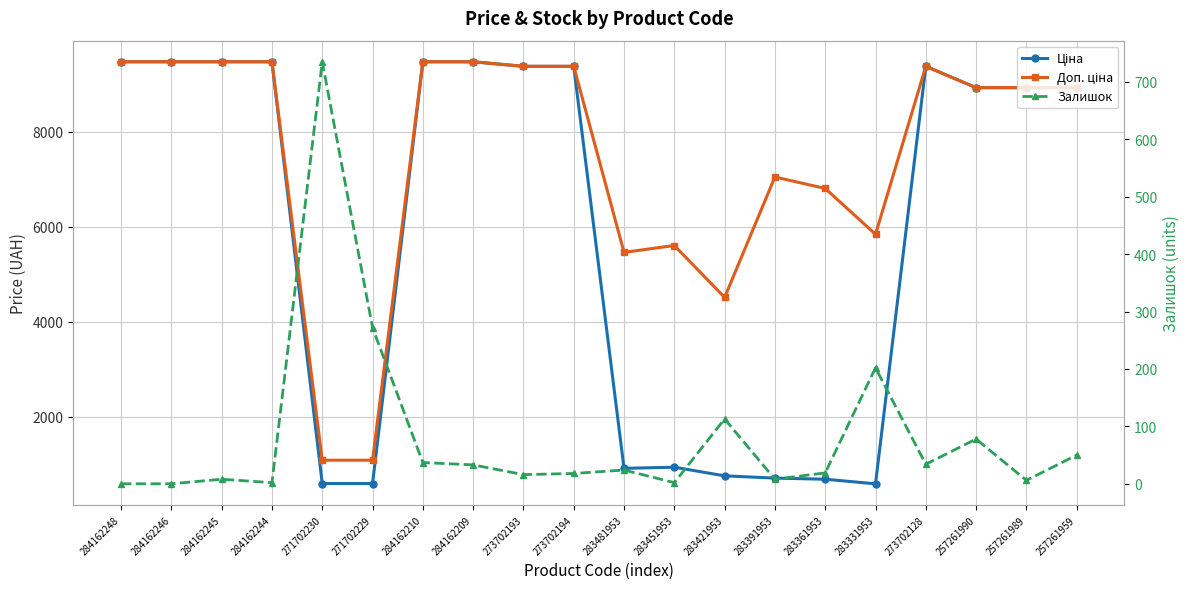

List the series in order of their peak value, highest first.

Ціна, Доп. ціна, Залишок